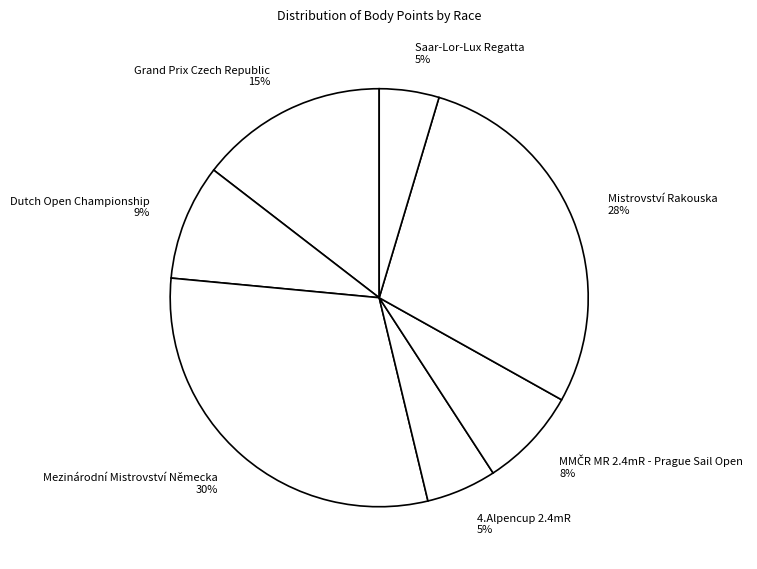

What is the largest slice in the pie chart?

Mezinárodní Mistrovství Německa